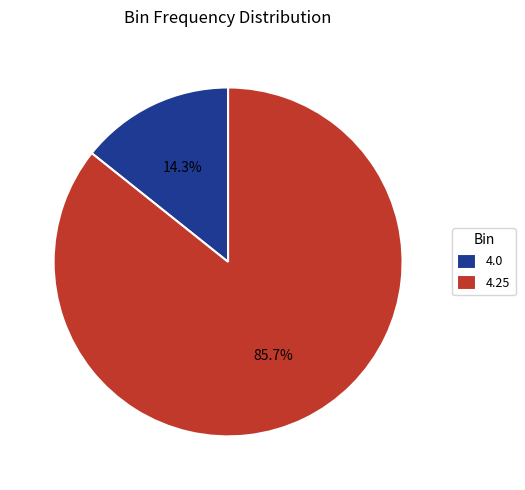

How many slices are in this pie chart?

2